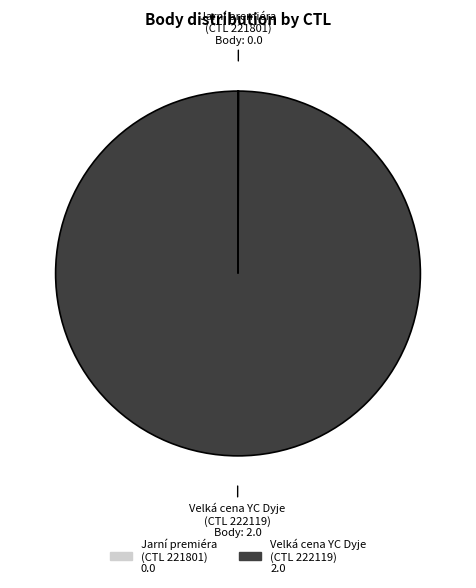

Is there any slice that represents more than half of the pie?

Yes